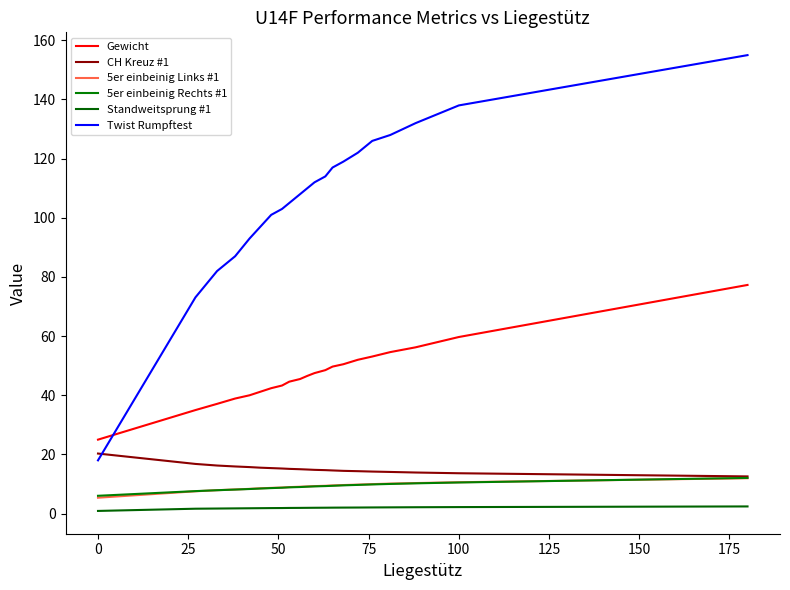

How many lines are shown in the chart?

6